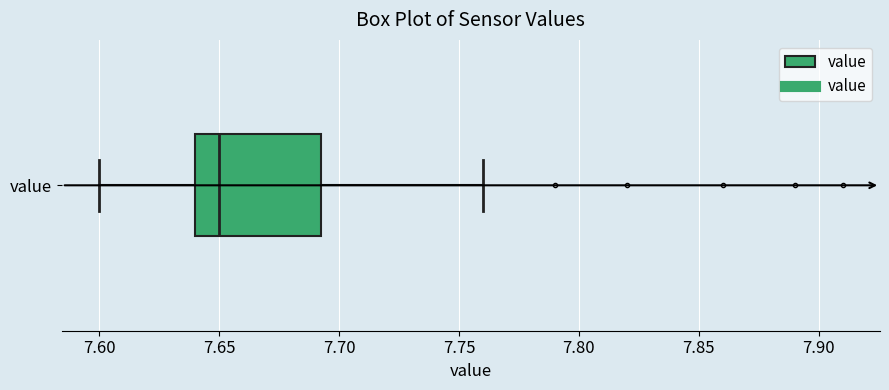

Read this box plot against the x-axis: the position of the median line, the range covered by the box, and the ends of both whiskers. The values are not printed on the chart, so give them approximately, as read against the axis.

median 7.650, box 7.640 to 7.695, whiskers 7.600 to 7.760